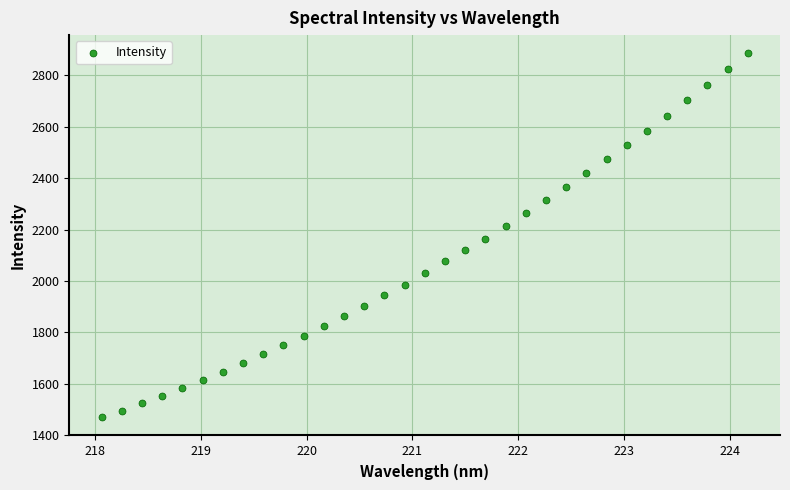

What is the range of Y values (max minus min)?

1414.9